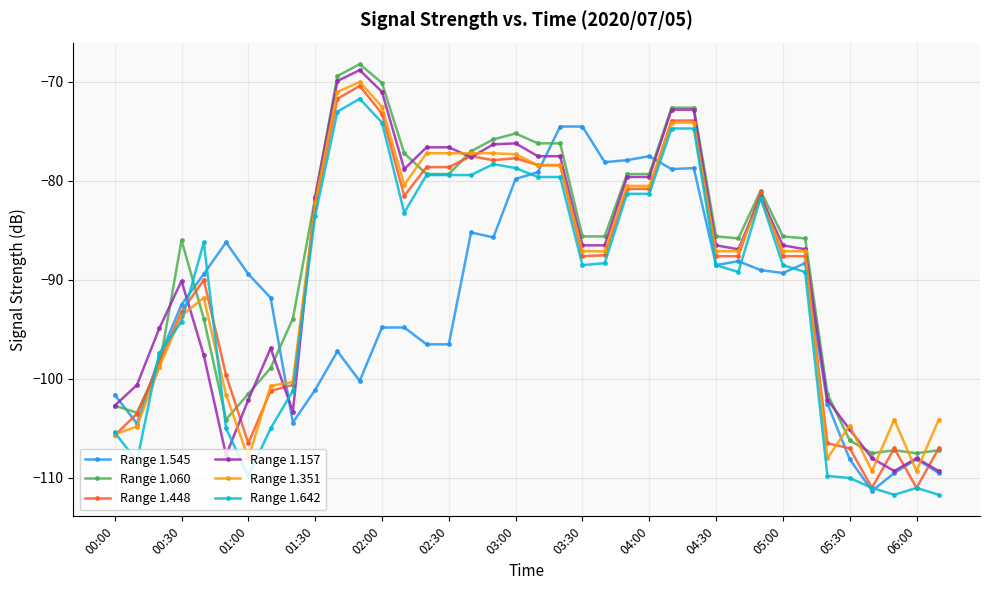

What is the smallest value displayed?

-111.7